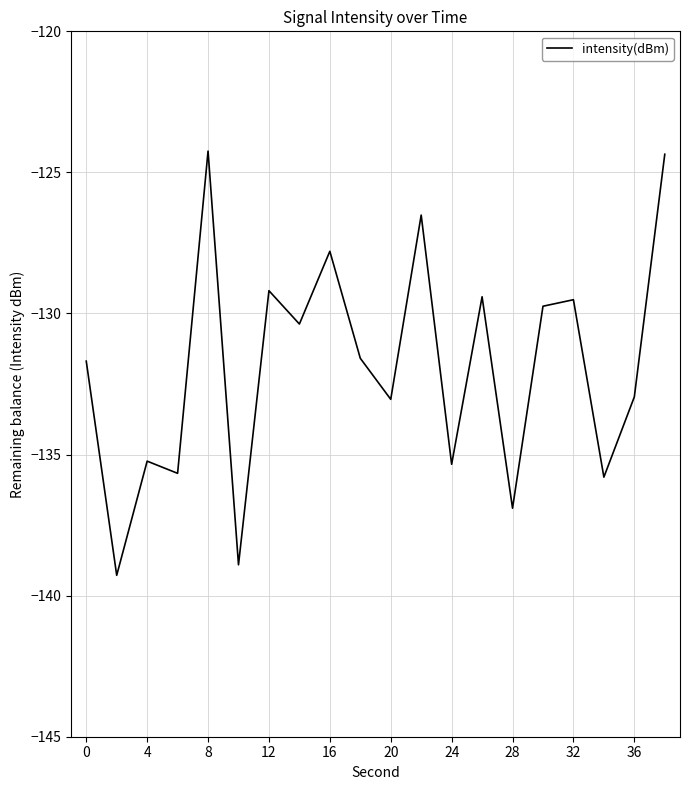

How many lines are shown in the chart?

1